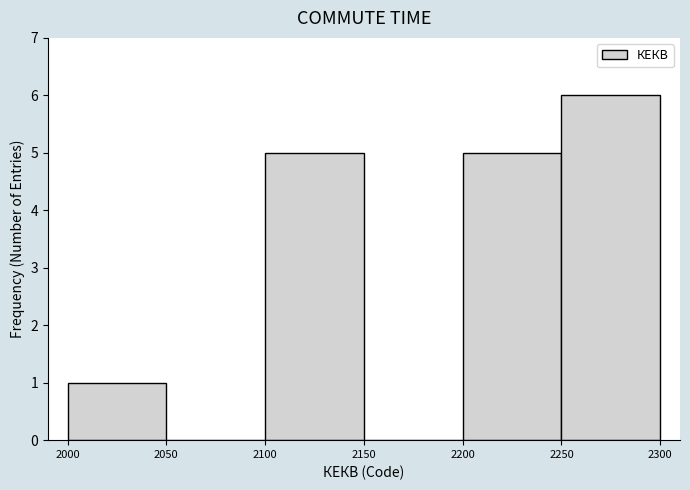

What is the height of the bar covering 2100 to 2150 on the x-axis? The values are not printed on the chart, so give them approximately, as read against the axis.

5